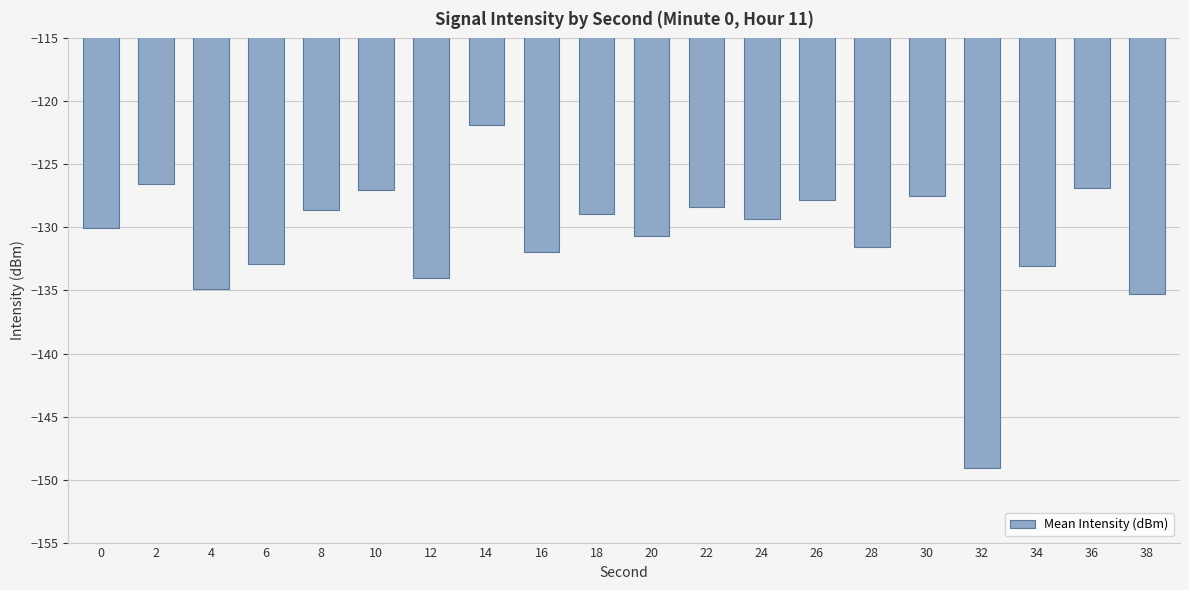

What is the maximum value shown in the chart?

-121.8